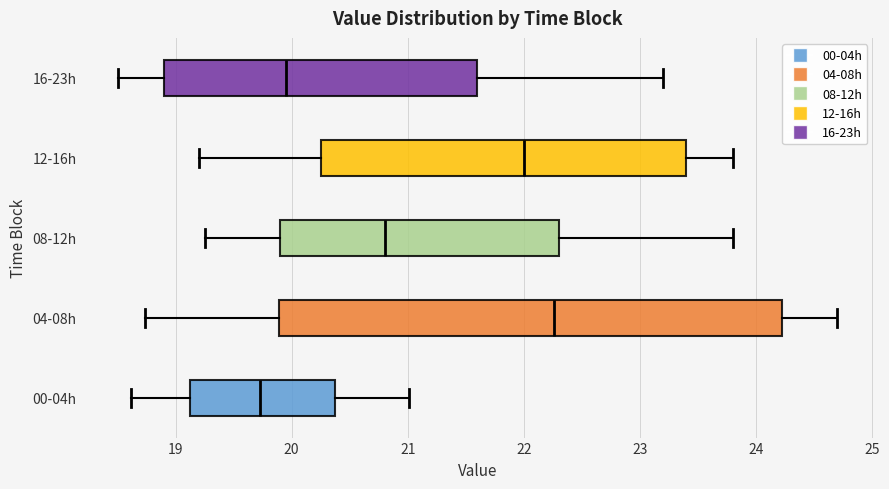

Reading bottom to top, transcribe this box plot: for each box, give where its median line is, the range the box spans, and where its two whiskers end, as read against the x-axis. The values are not printed on the chart, so give them approximately, as read against the axis.

00-04h: median 19.7, box 19.1 to 20.4, whiskers 18.6 to 21.0
04-08h: median 22.3, box 19.9 to 24.2, whiskers 18.7 to 24.7
08-12h: median 20.8, box 19.9 to 22.3, whiskers 19.3 to 23.8
12-16h: median 22.0, box 20.3 to 23.4, whiskers 19.2 to 23.8
16-23h: median 20.0, box 18.9 to 21.6, whiskers 18.5 to 23.2